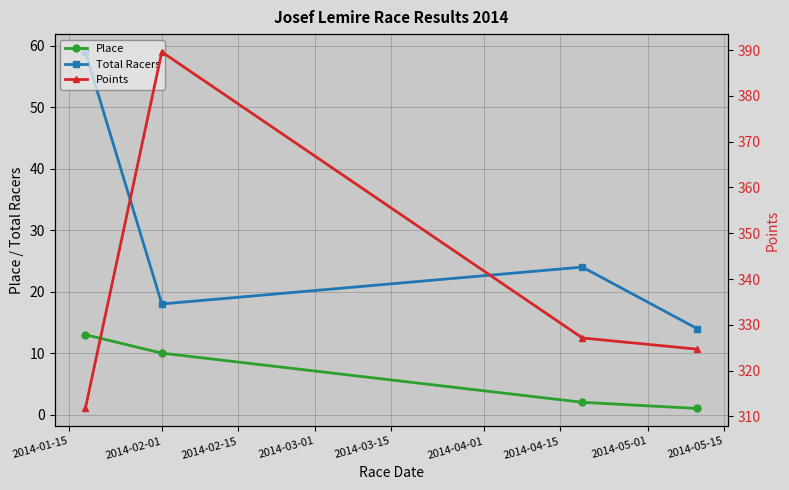

What are all the series names shown in the legend?

Place, Total Racers, Points